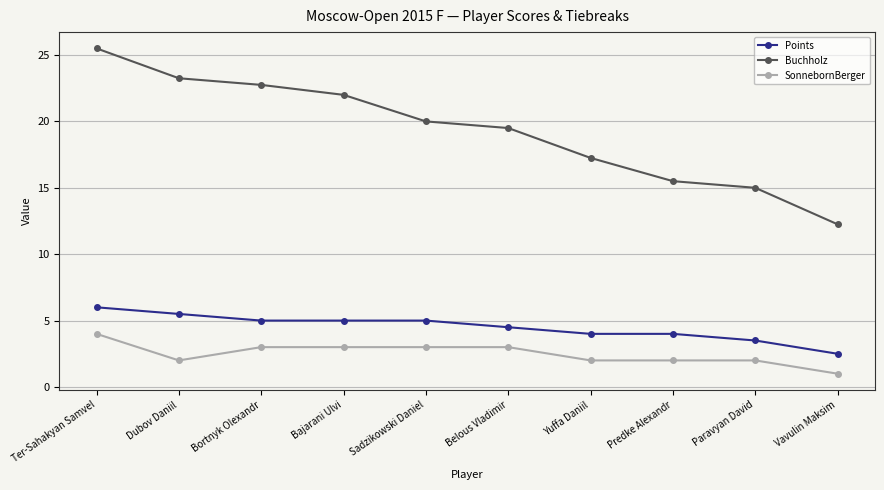

Which series has the widest spread of values?

Buchholz